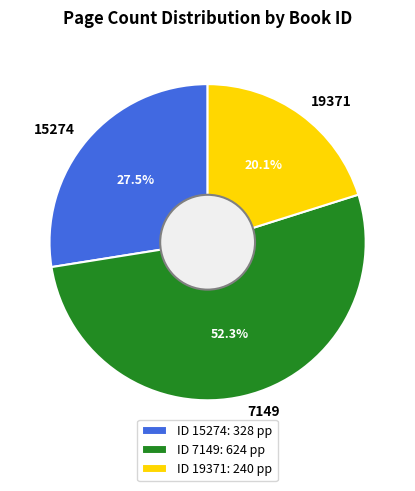

What percentage do 7149 and 19371 together represent?

72.5%